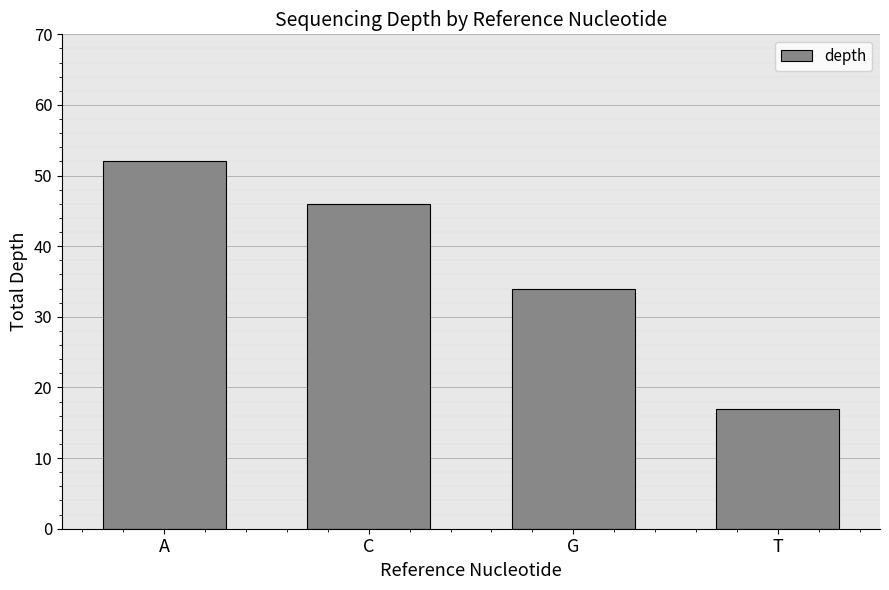

Which has a higher value, G or A?

A